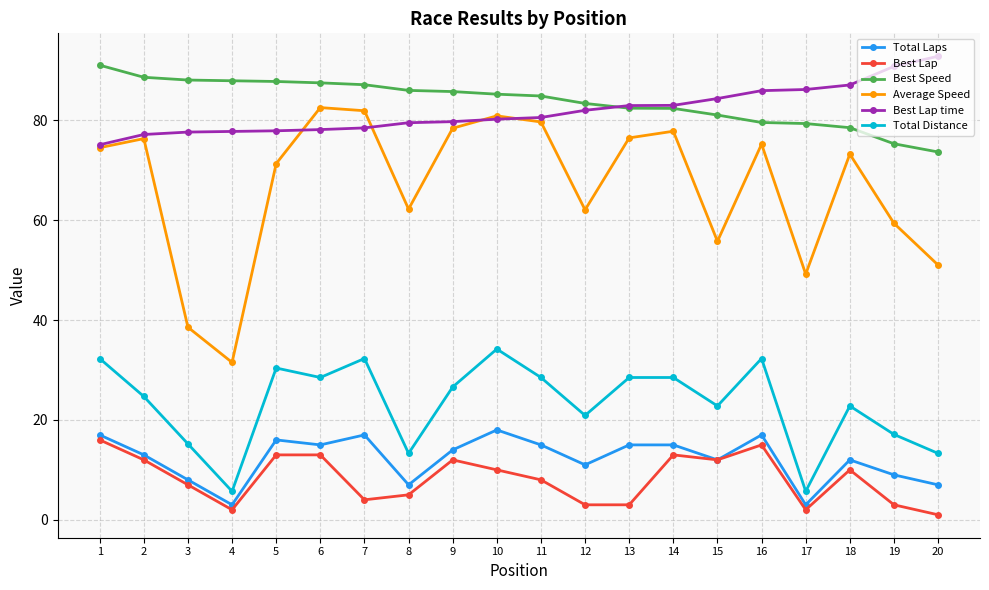

What is the difference between the highest and lowest values at 13?

80.0